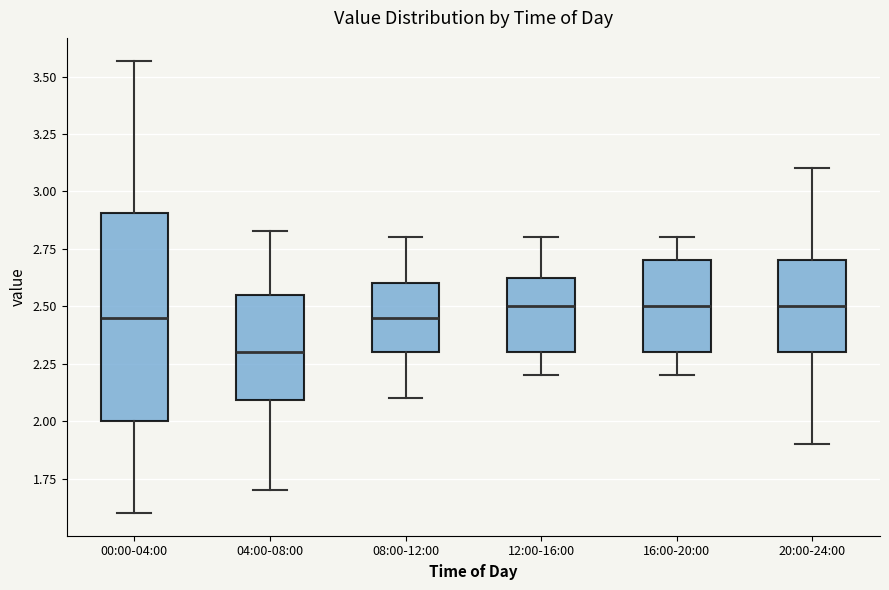

Reading left to right, read every box against the y-axis: the position of its median line, the range the box covers, and the ends of its whiskers. The values are not printed on the chart, so give them approximately, as read against the axis.

00:00-04:00: median 2.45, box 2.00 to 2.90, whiskers 1.60 to 3.55
04:00-08:00: median 2.30, box 2.10 to 2.55, whiskers 1.70 to 2.85
08:00-12:00: median 2.45, box 2.30 to 2.60, whiskers 2.10 to 2.80
12:00-16:00: median 2.50, box 2.30 to 2.65, whiskers 2.20 to 2.80
16:00-20:00: median 2.50, box 2.30 to 2.70, whiskers 2.20 to 2.80
20:00-24:00: median 2.50, box 2.30 to 2.70, whiskers 1.90 to 3.10